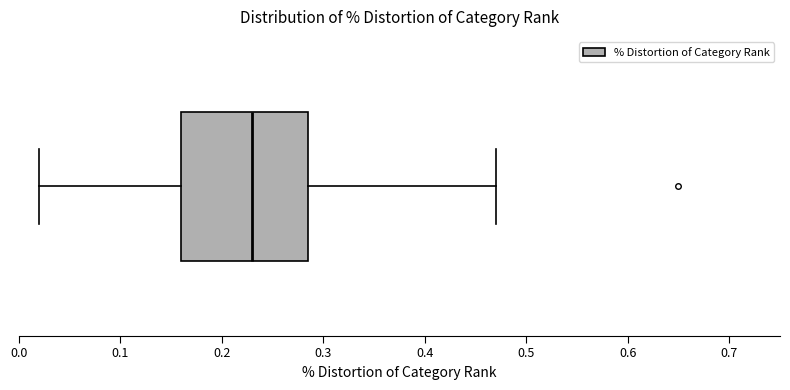

Read this box plot against the x-axis: the position of the median line, the range covered by the box, and the ends of both whiskers. The values are not printed on the chart, so give them approximately, as read against the axis.

median 0.23, box 0.16 to 0.29, whiskers 0.02 to 0.47